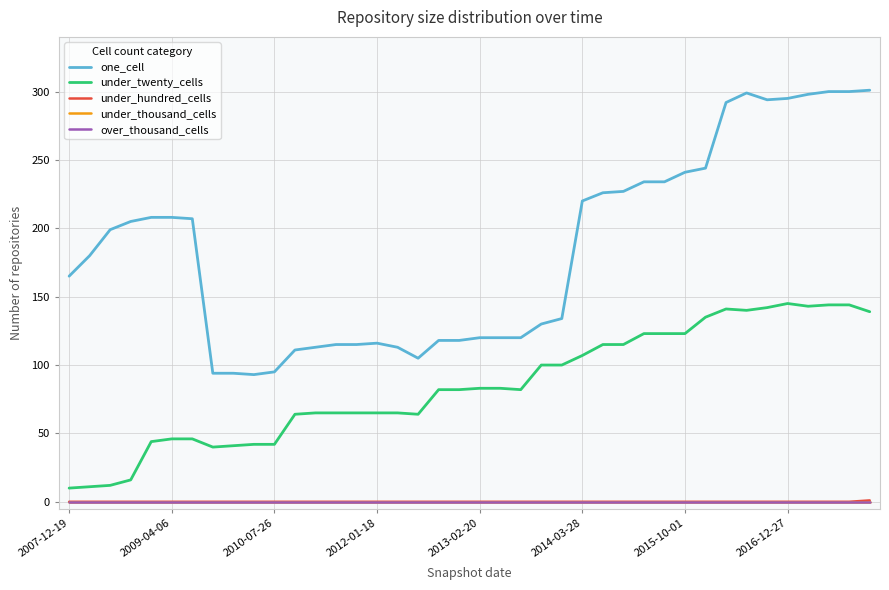

Does the chart display data point markers on the line(s)?

No